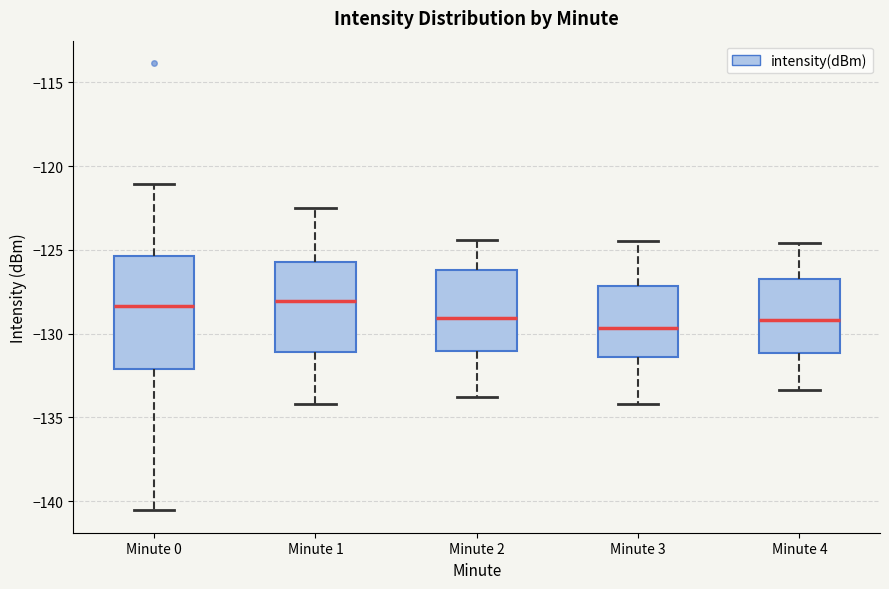

Reading left to right, read every box against the y-axis: the position of its median line, the range the box covers, and the ends of its whiskers. The values are not printed on the chart, so give them approximately, as read against the axis.

Minute 0: median -128.5, box -132.0 to -125.5, whiskers -140.5 to -121.0
Minute 1: median -128.0, box -131.0 to -125.5, whiskers -134.0 to -122.5
Minute 2: median -129.0, box -131.0 to -126.0, whiskers -134.0 to -124.5
Minute 3: median -129.5, box -131.5 to -127.0, whiskers -134.0 to -124.5
Minute 4: median -129.0, box -131.0 to -126.5, whiskers -133.5 to -124.5